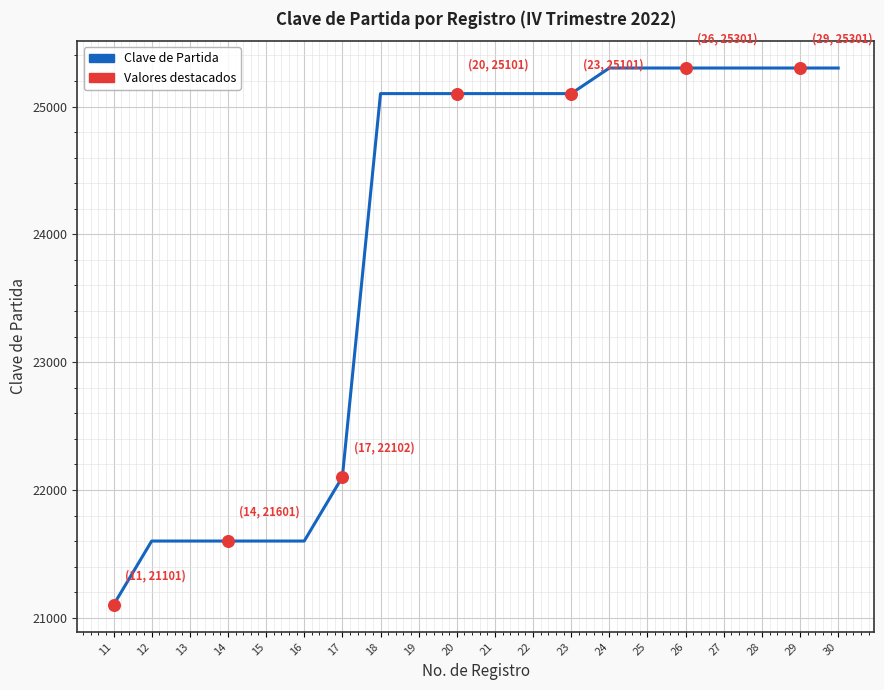

Approximately how many times larger is the value at 29 compared to 13?

1.2